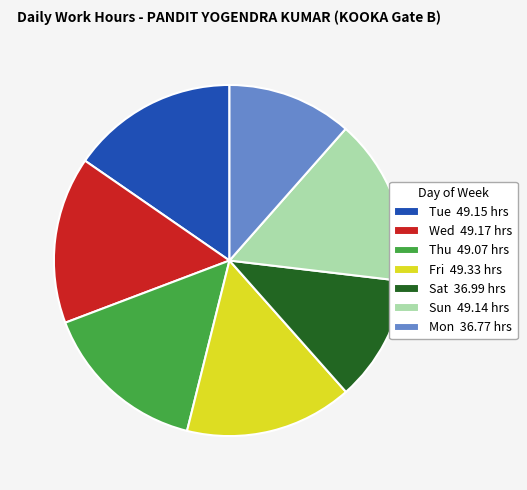

Do Sun 49.14 hrs and Fri 49.33 hrs together represent more than half of the pie?

No